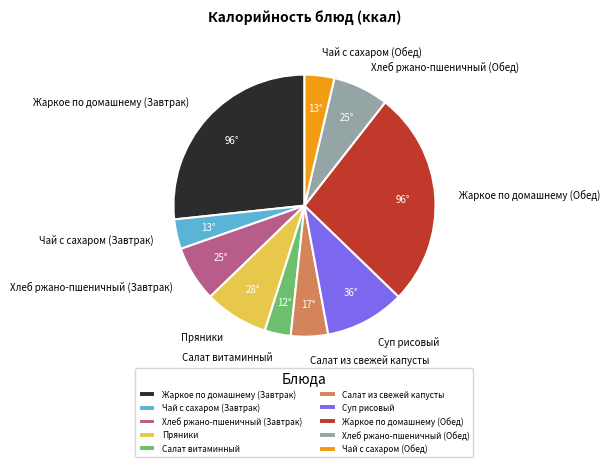

Is it true that Жаркое по домашнему (Обед) is 27% of the pie?

True